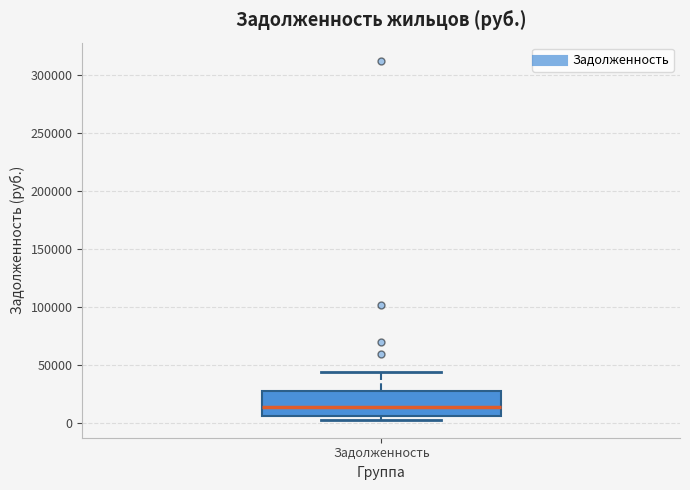

Where does the median line of the box for Задолженность sit on the y-axis? The values are not printed on the chart, so give them approximately, as read against the axis.

15000